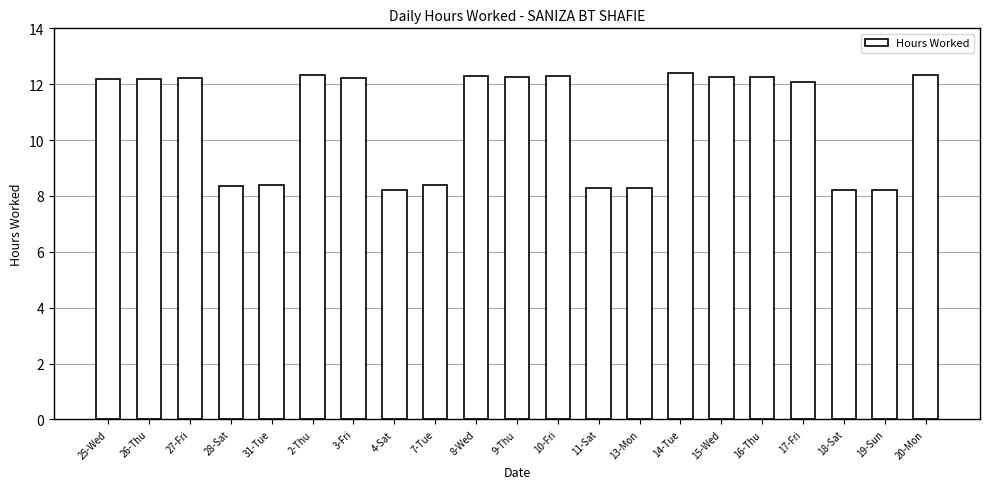

What value does the data have at 28-Sat?

8.3